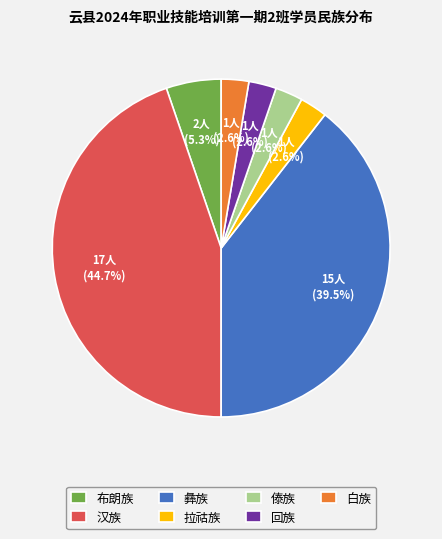

Which slice is the largest?

汉族